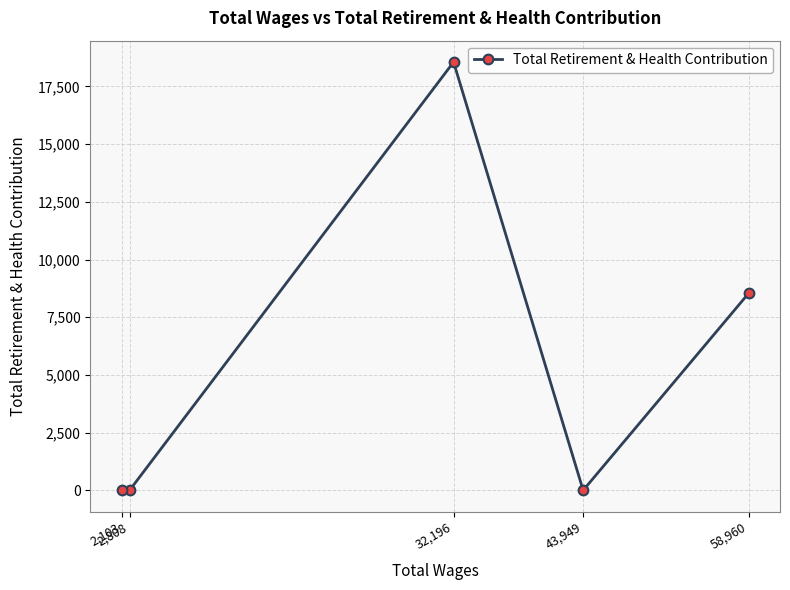

The chart shows a value of 11905 at 2,103. True or false?

False